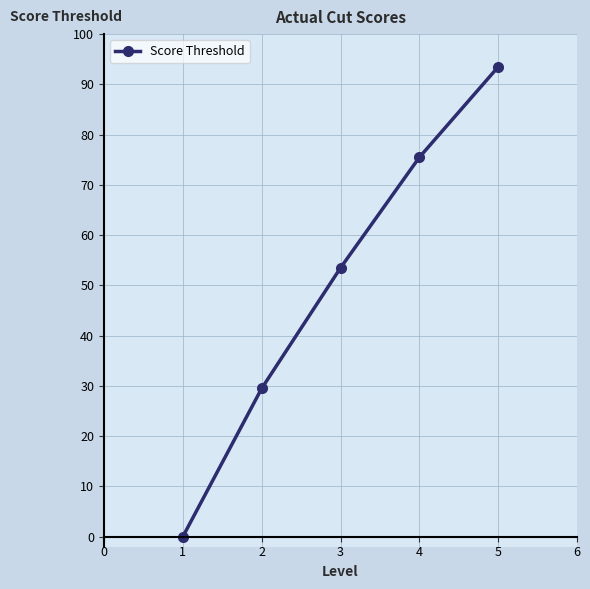

Where is the data nearest to the value 46?

3